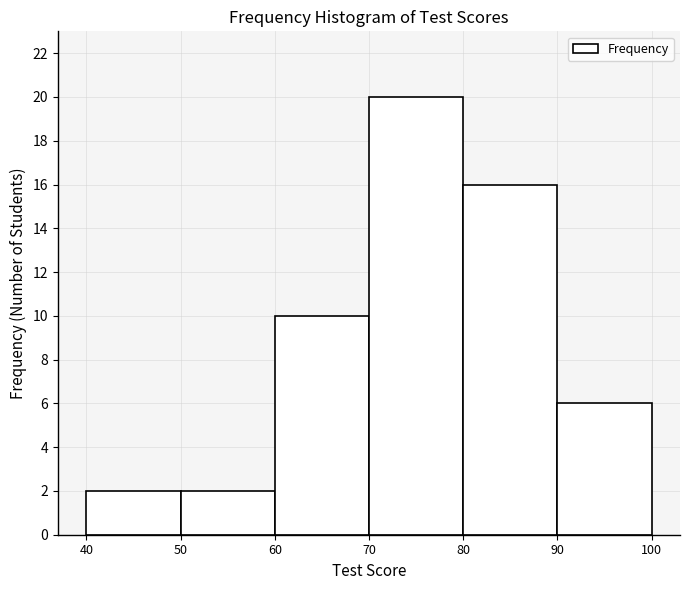

Reading left to right, transcribe this chart: for each bar, give the range it covers on the x-axis and its height. The values are not printed on the chart, so give them approximately, as read against the axis.

40 to 50: 2
50 to 60: 2
60 to 70: 10
70 to 80: 20
80 to 90: 16
90 to 100: 6